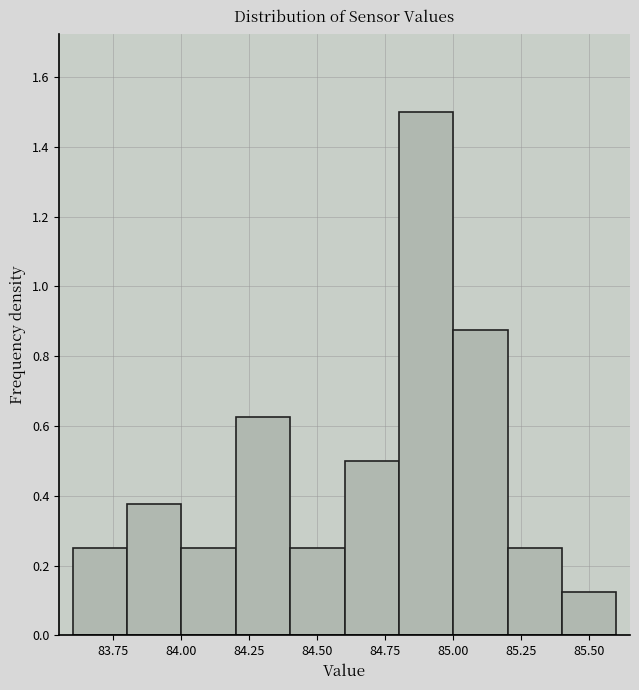

Reading left to right, transcribe this chart: for each bar, give the range it covers on the x-axis and its height. The values are not printed on the chart, so give them approximately, as read against the axis.

83.6 to 83.8: 0.26
83.8 to 84.0: 0.38
84.0 to 84.2: 0.26
84.2 to 84.4: 0.62
84.4 to 84.6: 0.26
84.6 to 84.8: 0.50
84.8 to 85.0: 1.50
85.0 to 85.2: 0.88
85.2 to 85.4: 0.26
85.4 to 85.6: 0.12